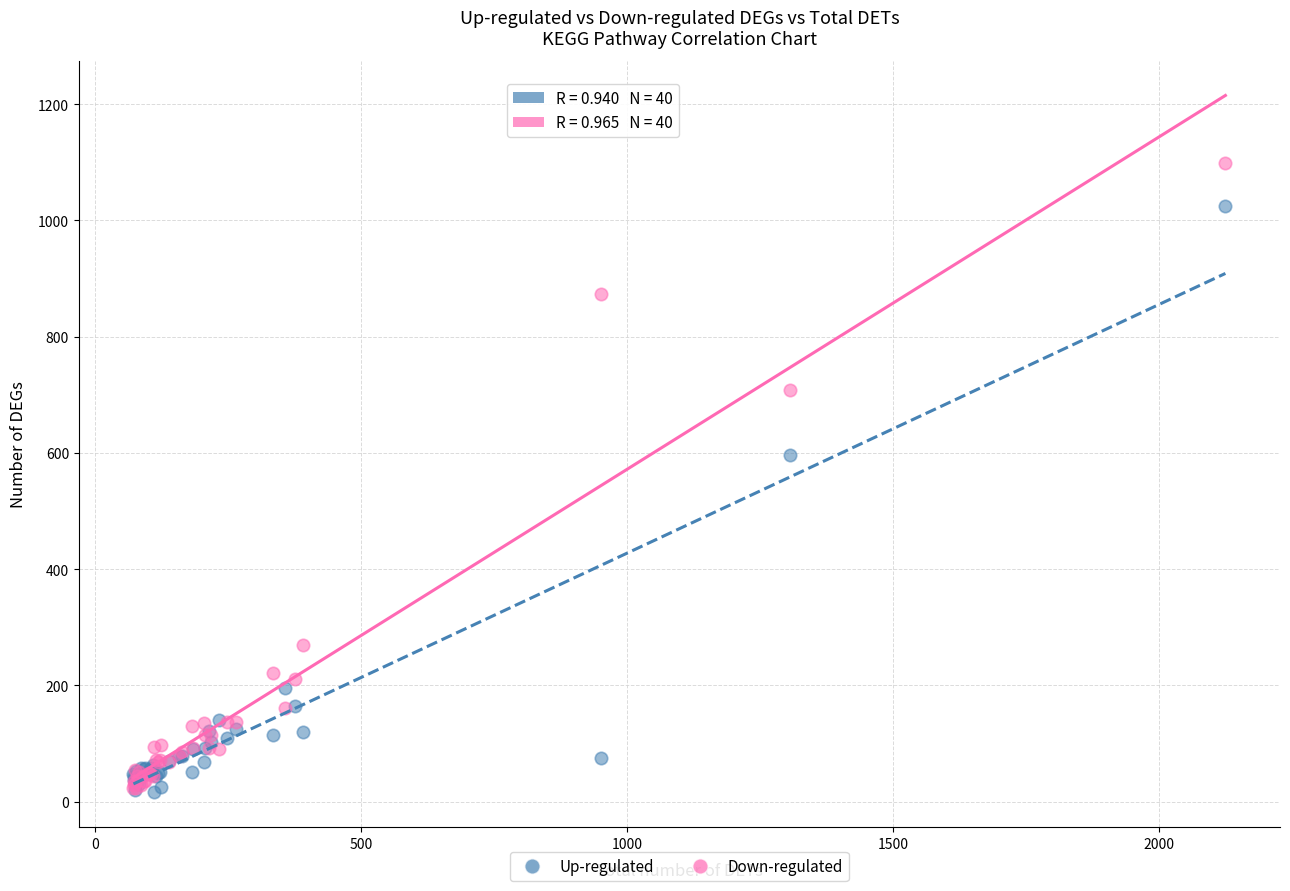

Across all series, what Y value is closest to 557?

596